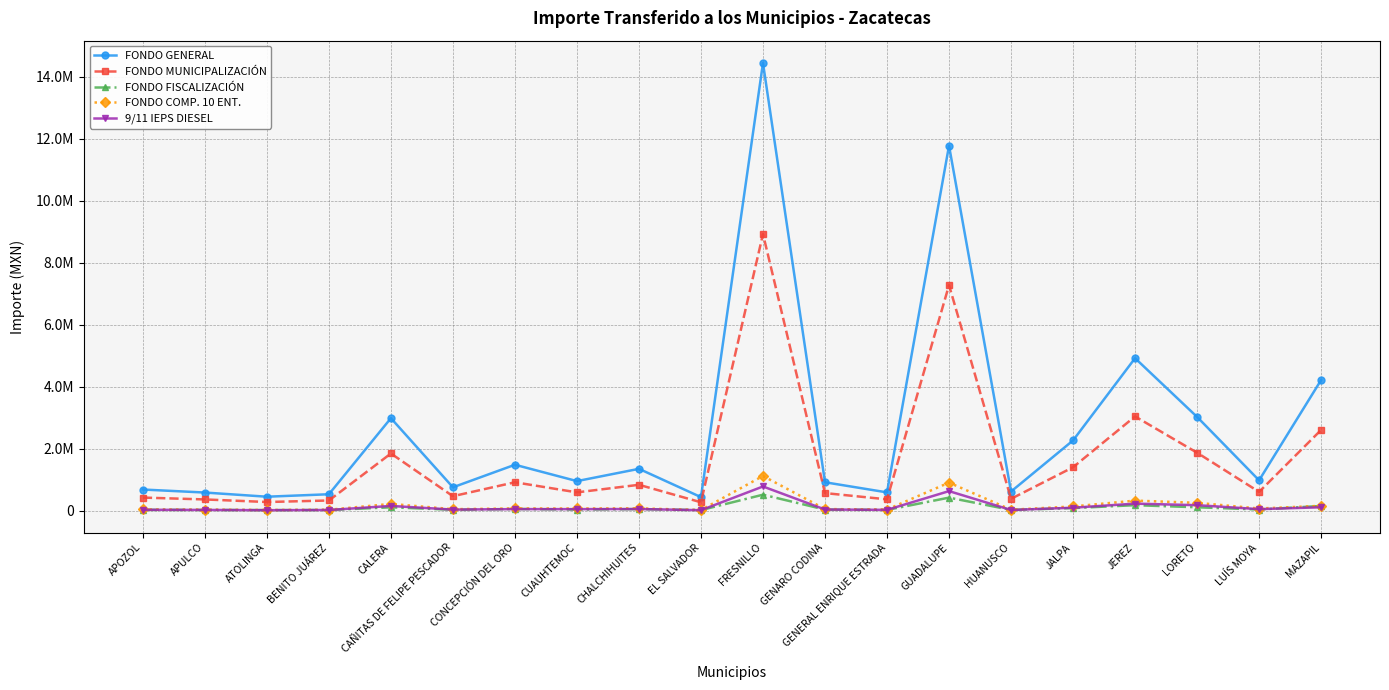

Does the chart have visible grid lines?

Yes